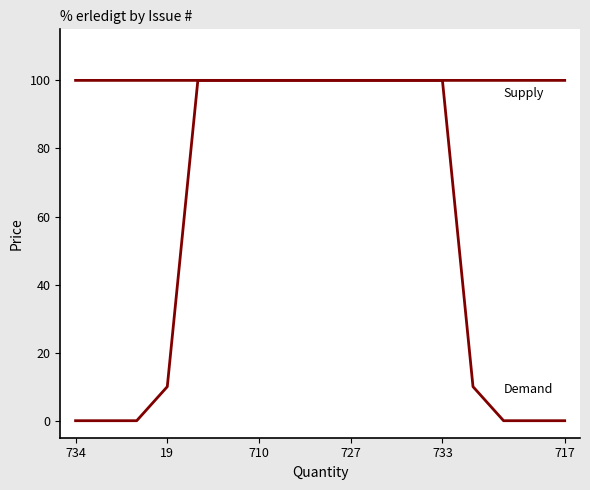

Reading left to right, list all the values displayed in this chart.

Demand: 100	100	100	100	100	100	100	100	100	100	100	100	100	10	0	0	0
Supply: 0	0	0	10	100	100	100	100	100	100	100	100	100	100	100	100	100